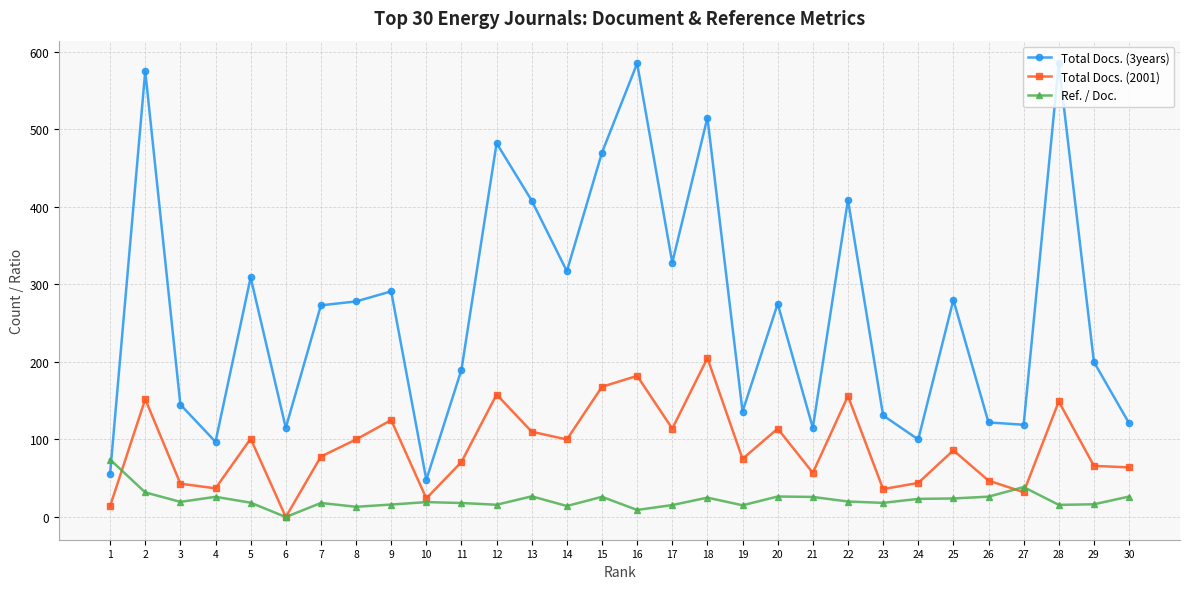

What is the difference between the highest and lowest values at 20?

248.5